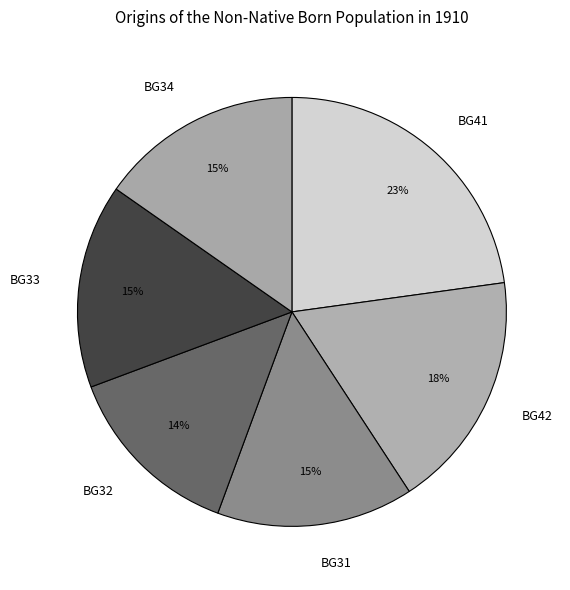

How many segments does this pie chart have?

6